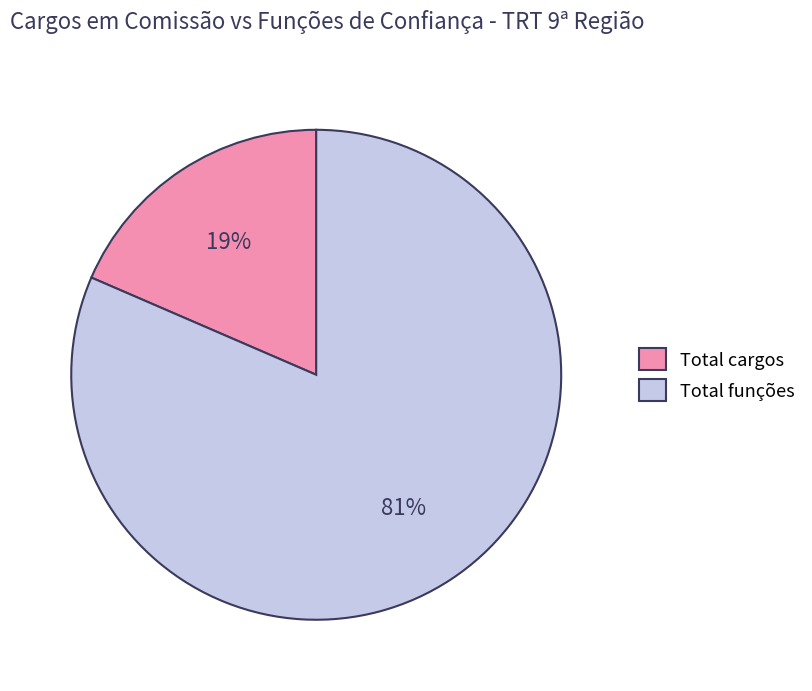

True or false: Total cargos accounts for 29% of the total.

False